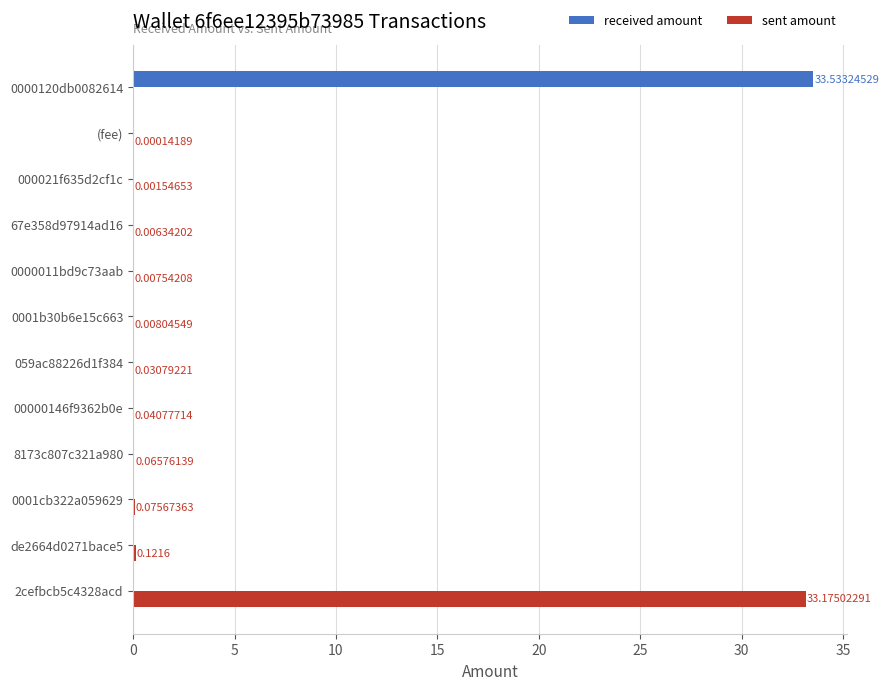

Between 00000146f9362b0e and 67e358d97914ad16, which series saw the biggest shift?

sent amount